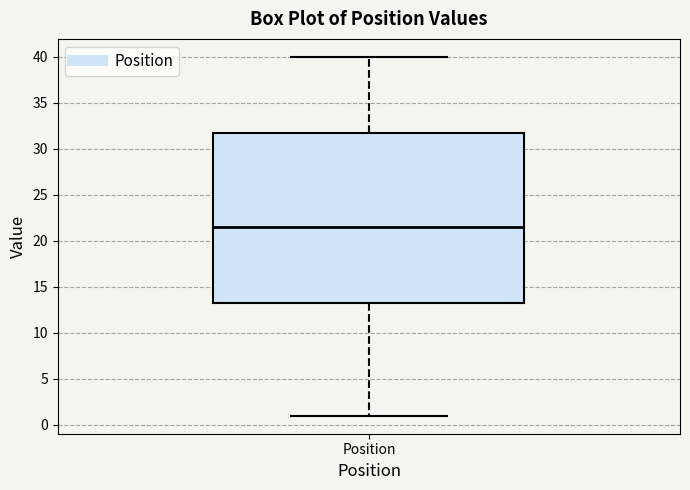

Transcribe this box plot: give where the median line is, the range the box spans, and where the two whiskers end, as read against the y-axis. The values are not printed on the chart, so give them approximately, as read against the axis.

median 21.5, box 13.5 to 32.0, whiskers 1.0 to 40.0